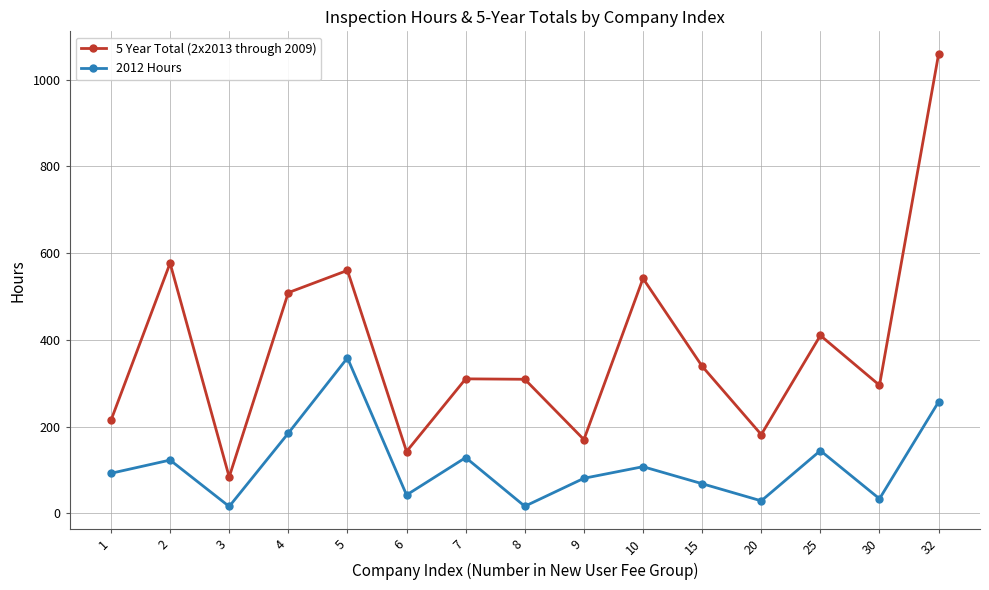

What is the value of the 2012 Hours point at the 3rd from the left?

16.0